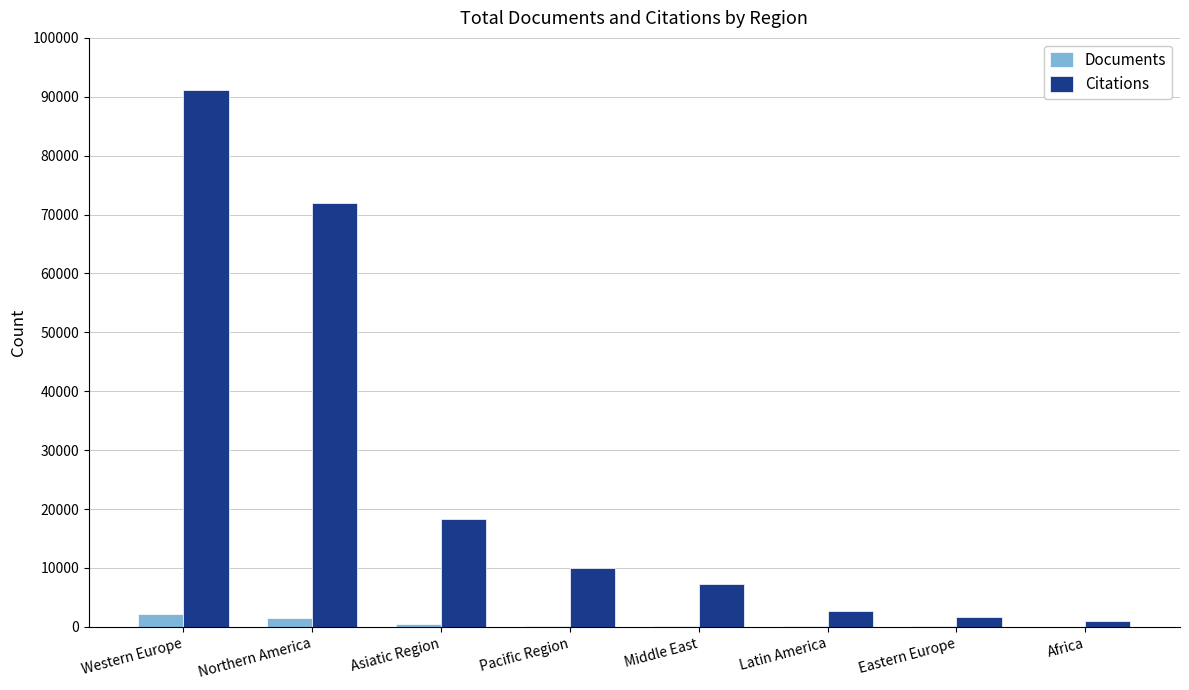

Are the bars grouped side by side (vs. stacked)?

Yes